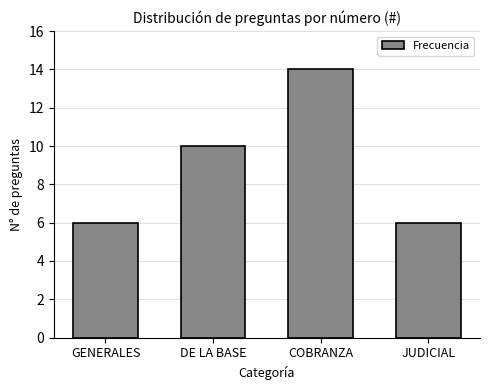

Reading right to left, list all the values displayed in this chart.

JUDICIAL=6	COBRANZA=14	DE LA BASE=10	GENERALES=6